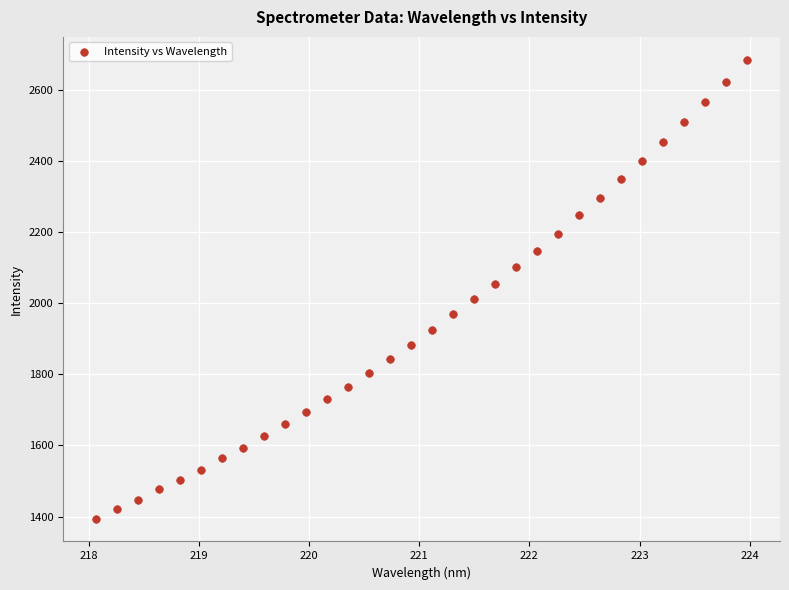

What is the range of Y values (max minus min)?

1289.7